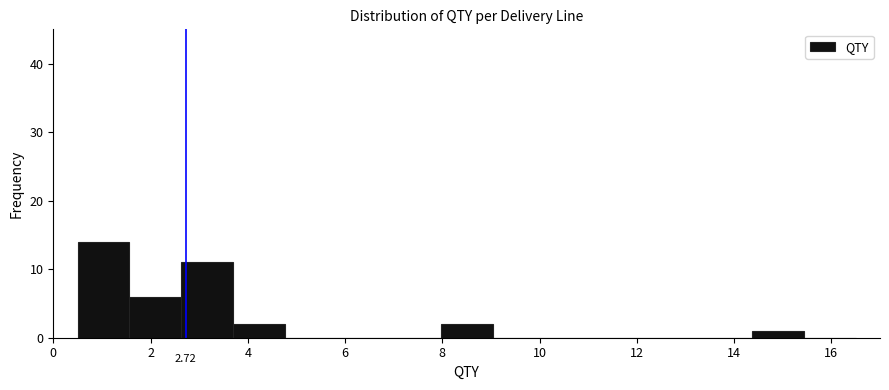

Over which range of the x-axis is the bar tallest?

0.6 to 1.6